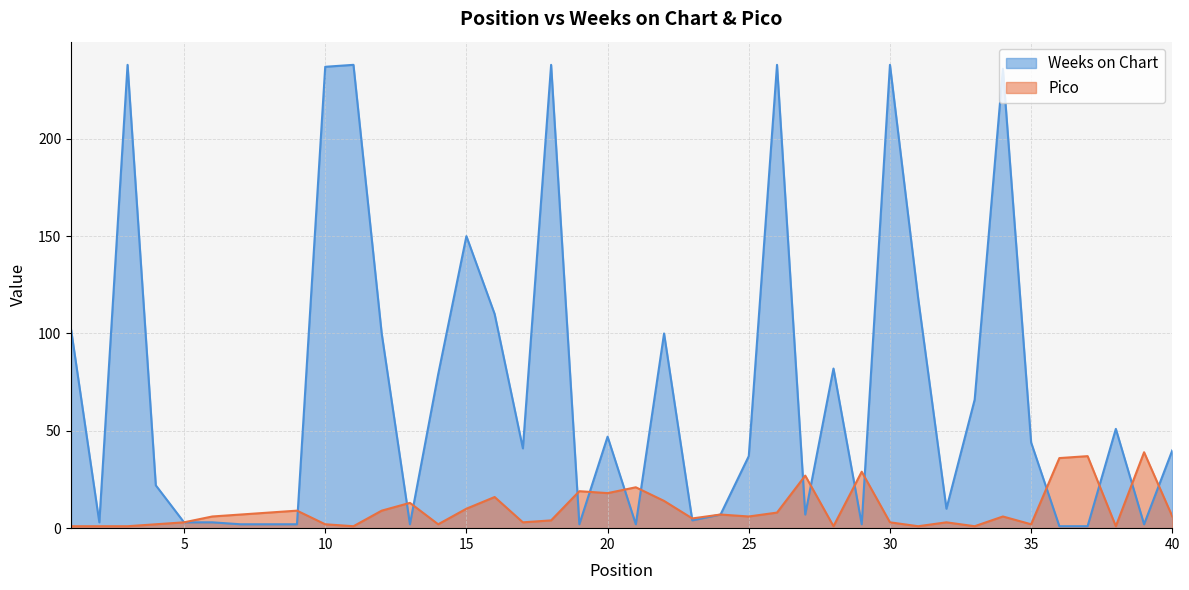

How many series are shown in this chart?

2